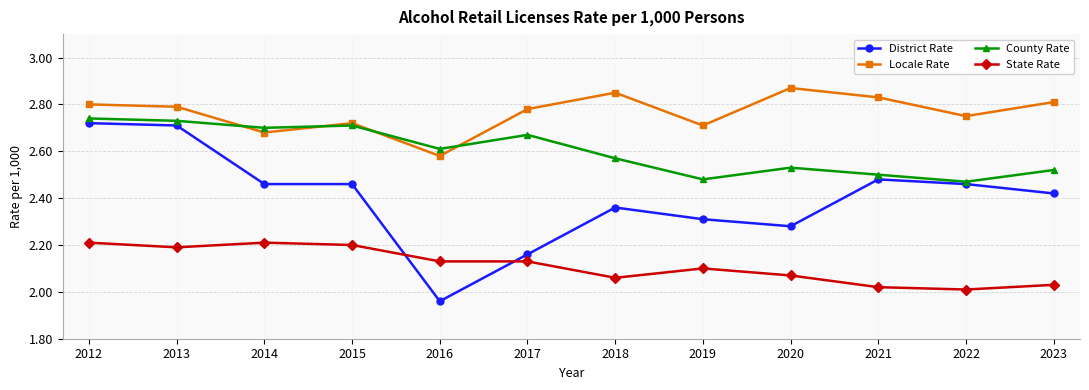

Is the value of State Rate at 2021 greater than the value of Locale Rate at 2023?

No